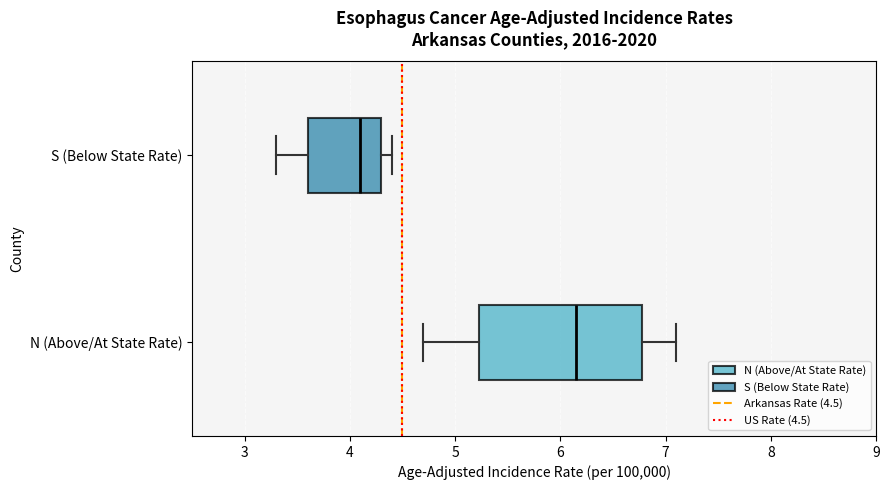

Comparing the boxes themselves (not the whiskers), which one is the widest?

N (Above/At State Rate)